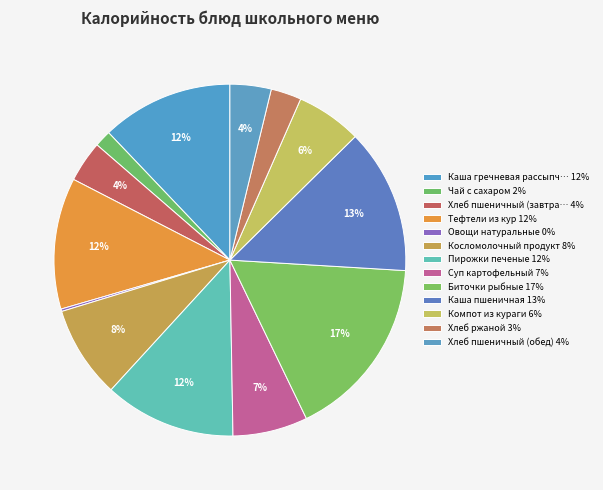

Which slice is the largest?

Биточки рыбные